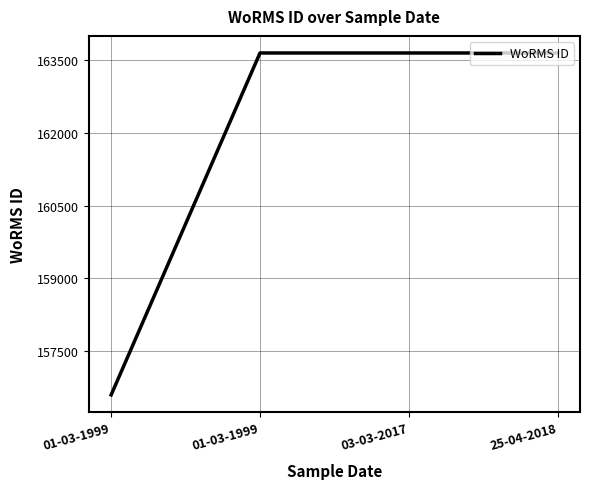

List the labels in order of value, smallest first.

01-03-1999, 01-03-1999, 03-03-2017, 25-04-2018